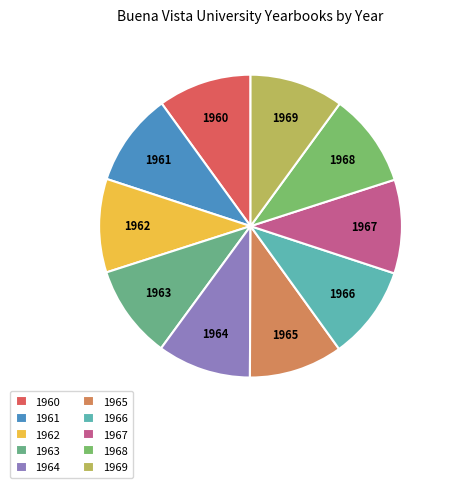

Do 1962 and 1964 together represent more than half of the pie?

No